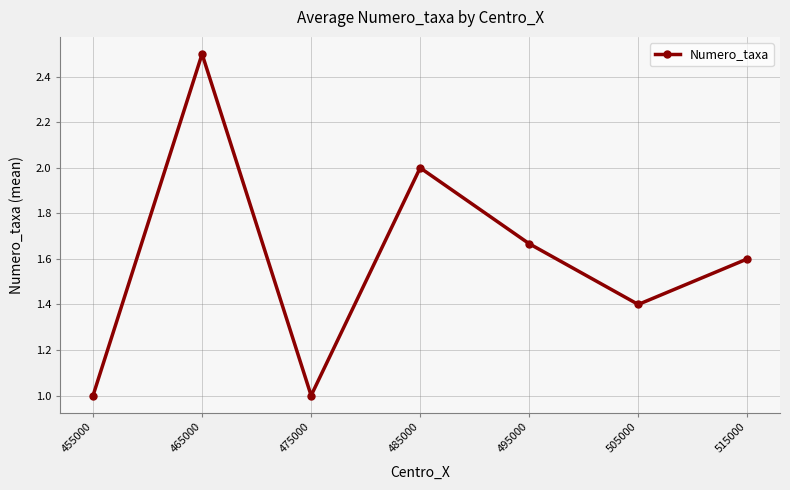

Is it true that the value at 475000 is 1.0?

True